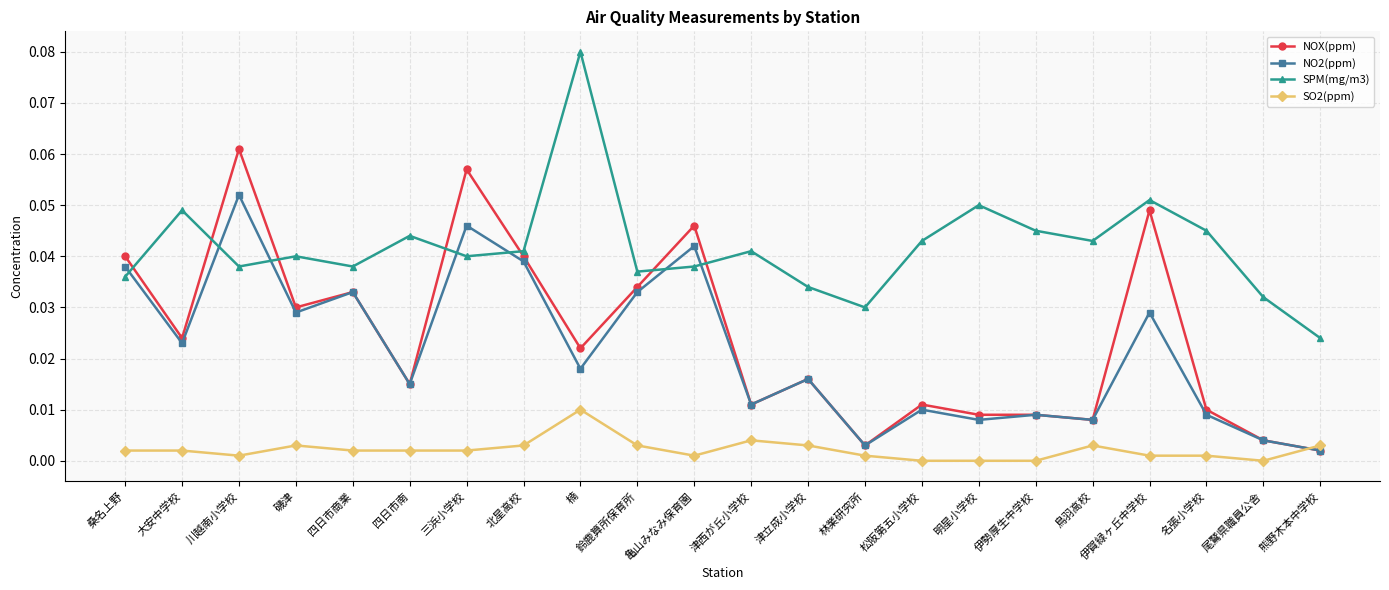

At 桑名上野, list the series in order from largest to smallest.

NOX(ppm), NO2(ppm), SPM(mg/m3), SO2(ppm)